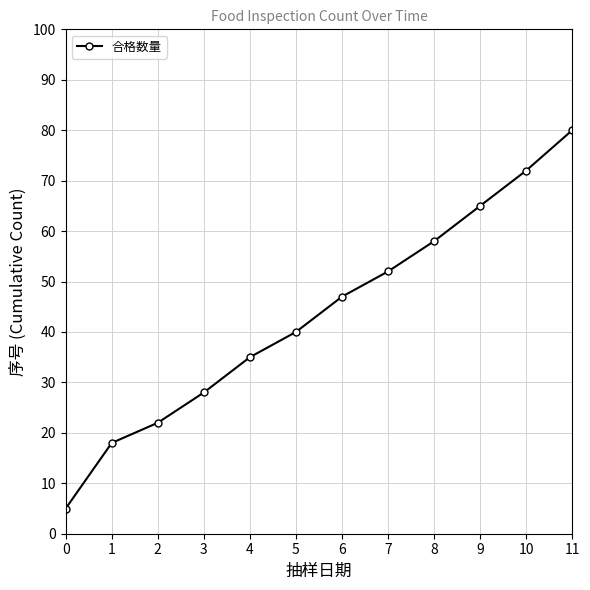

What is the difference between the maximum and second lowest values?

62